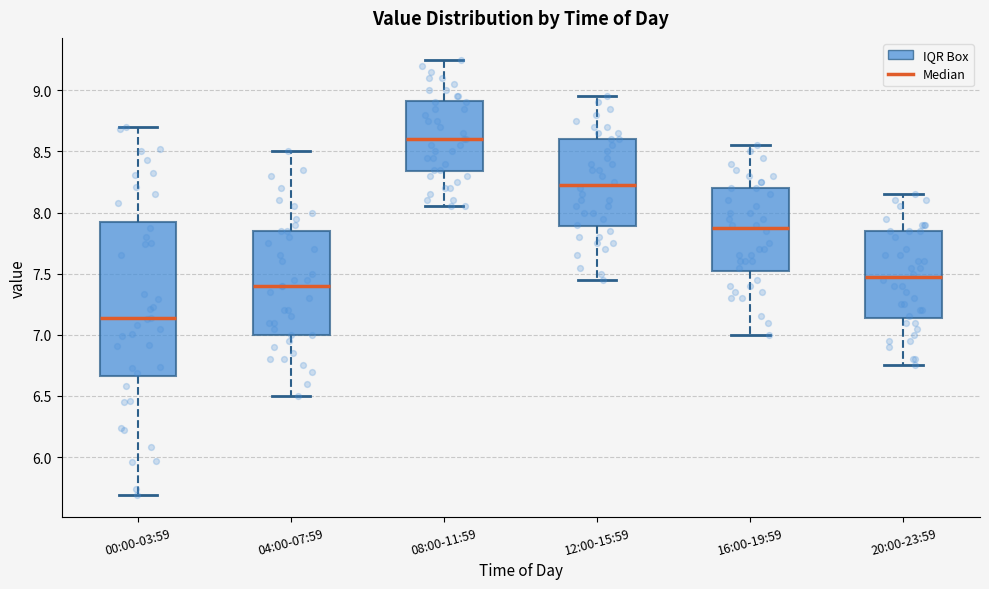

Reading left to right, transcribe this box plot: for each box, give where its median line is, the range the box spans, and where its two whiskers end, as read against the y-axis. The values are not printed on the chart, so give them approximately, as read against the axis.

00:00-03:59: median 7.15, box 6.65 to 7.90, whiskers 5.70 to 8.70
04:00-07:59: median 7.40, box 7.00 to 7.85, whiskers 6.50 to 8.50
08:00-11:59: median 8.60, box 8.35 to 8.90, whiskers 8.05 to 9.25
12:00-15:59: median 8.25, box 7.90 to 8.60, whiskers 7.45 to 8.95
16:00-19:59: median 7.90, box 7.55 to 8.20, whiskers 7.00 to 8.55
20:00-23:59: median 7.50, box 7.15 to 7.85, whiskers 6.75 to 8.15